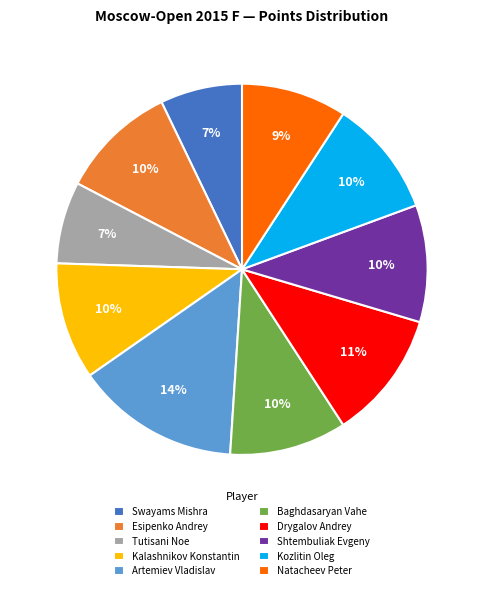

How many segments does this pie chart have?

10